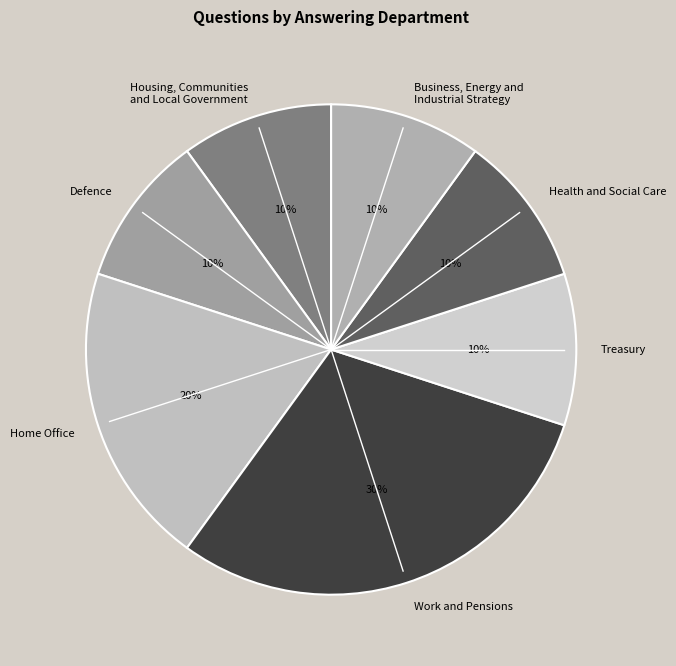

Does Treasury represent more than half of the total?

No